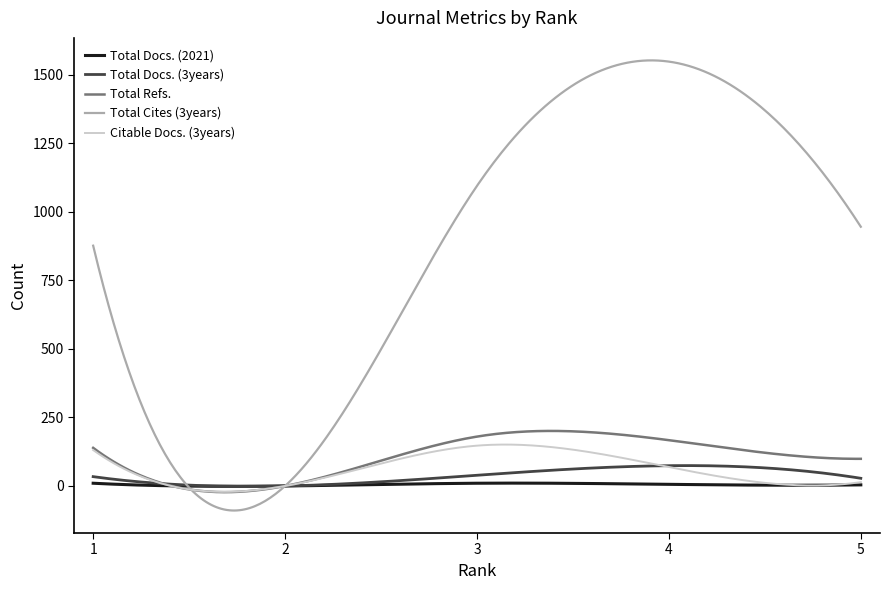

What is the sum of all Total Cites (3years) values?

254987.8